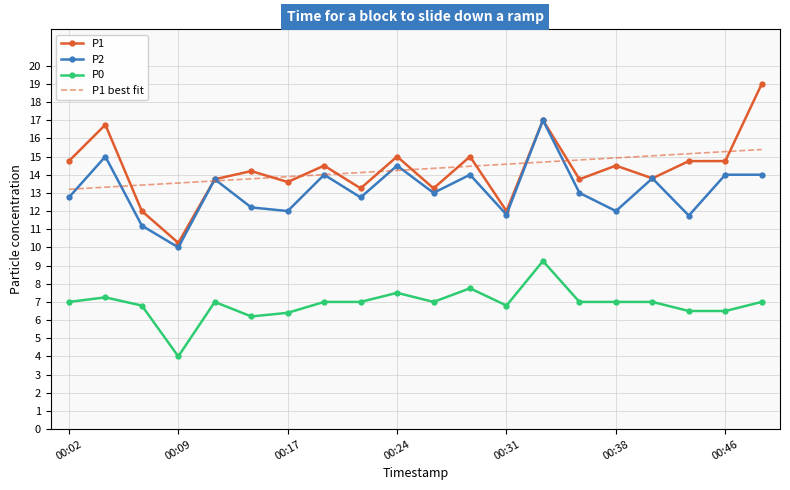

True or false: P2 and P0 intersect in this chart.

False